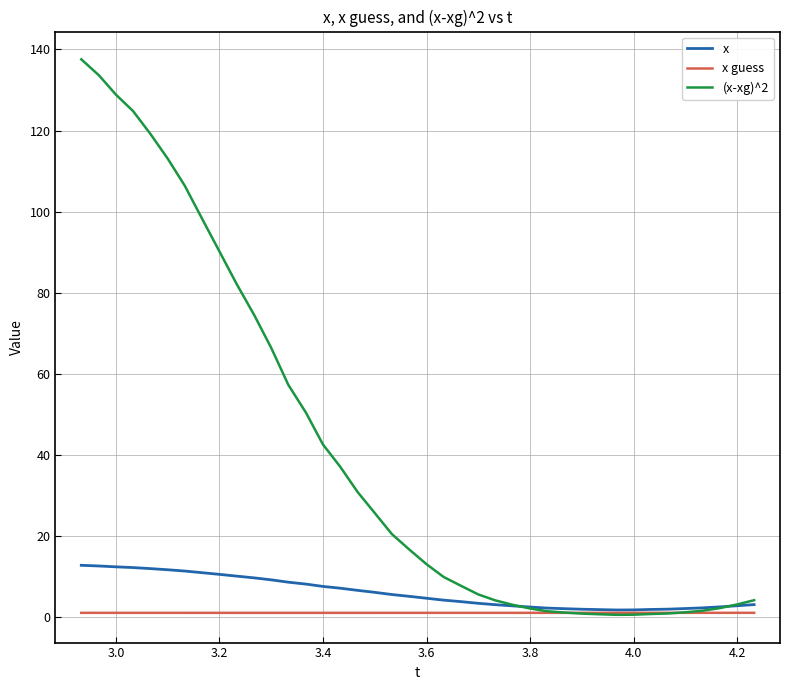

Which series has the largest range (max minus min)?

(x-xg)^2